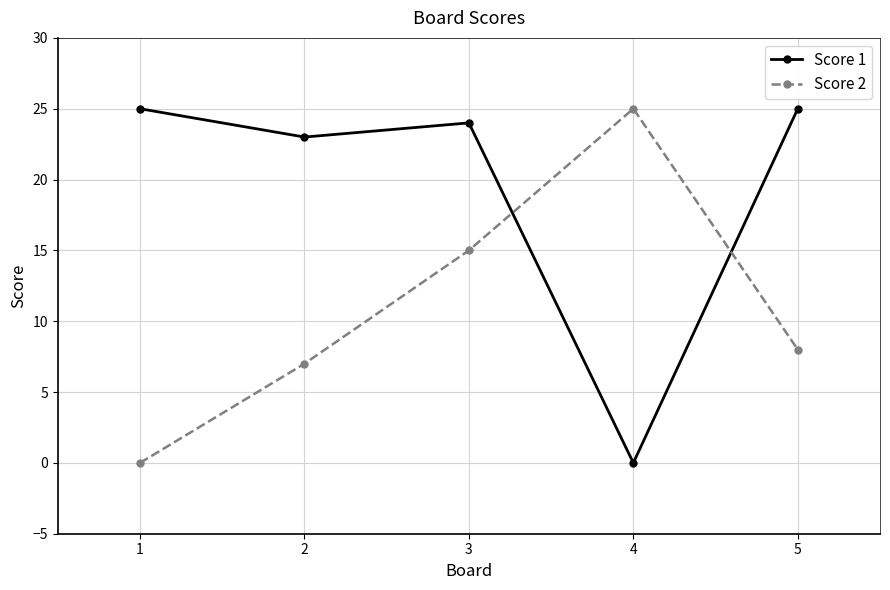

What are all the series names shown in the legend?

Score 1, Score 2